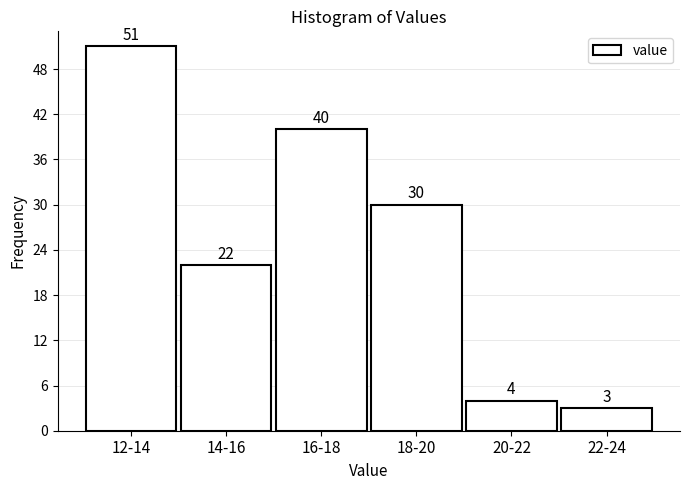

Reading left to right, what are all the values shown in this chart?

12-14=51	14-16=22	16-18=40	18-20=30	20-22=4	22-24=3